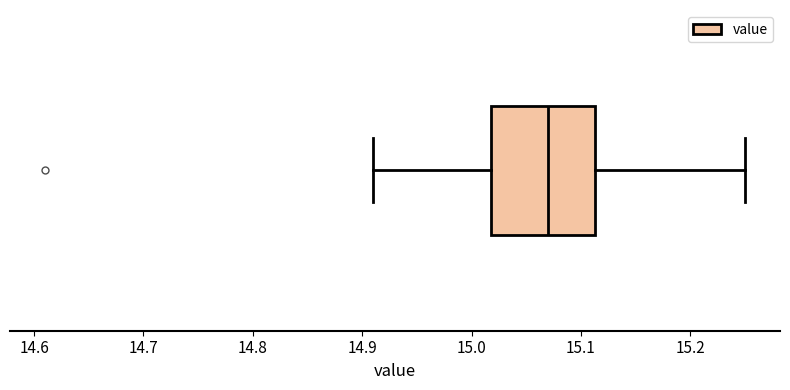

Where does the left whisker of the box end on the x-axis? The values are not printed on the chart, so give them approximately, as read against the axis.

14.91